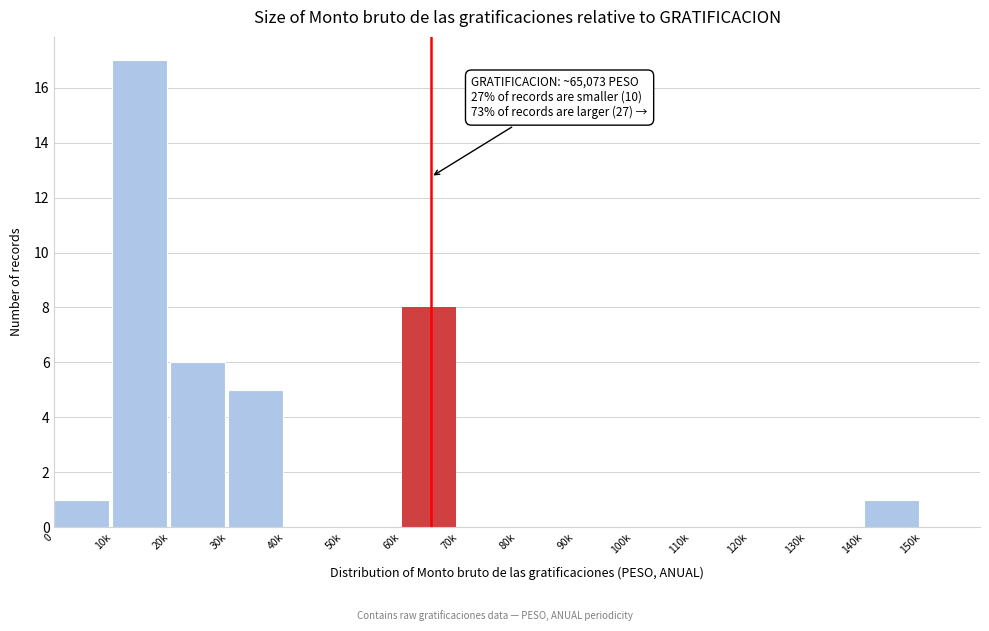

Reading right to left, what are all the values shown in this chart?

150k=0	140k=1	130k=0	120k=0	110k=0	100k=0	90k=0	80k=0	70k=0	60k=8	50k=0	40k=0	30k=5	20k=6	10k=17	0=1